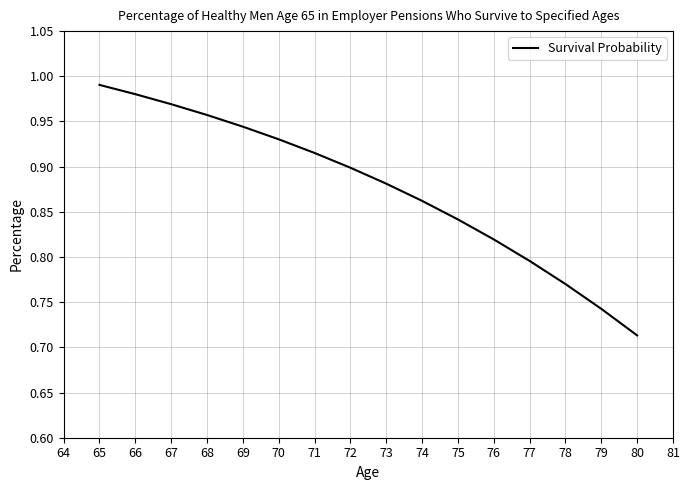

What is the sum of all values?

14.0